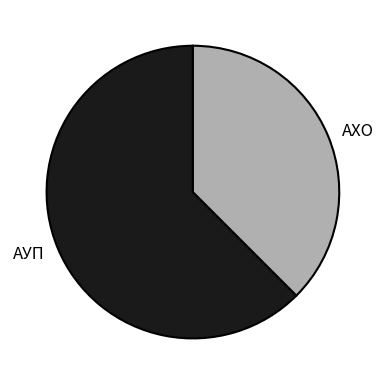

Is it true that АХО is 24% of the pie?

False